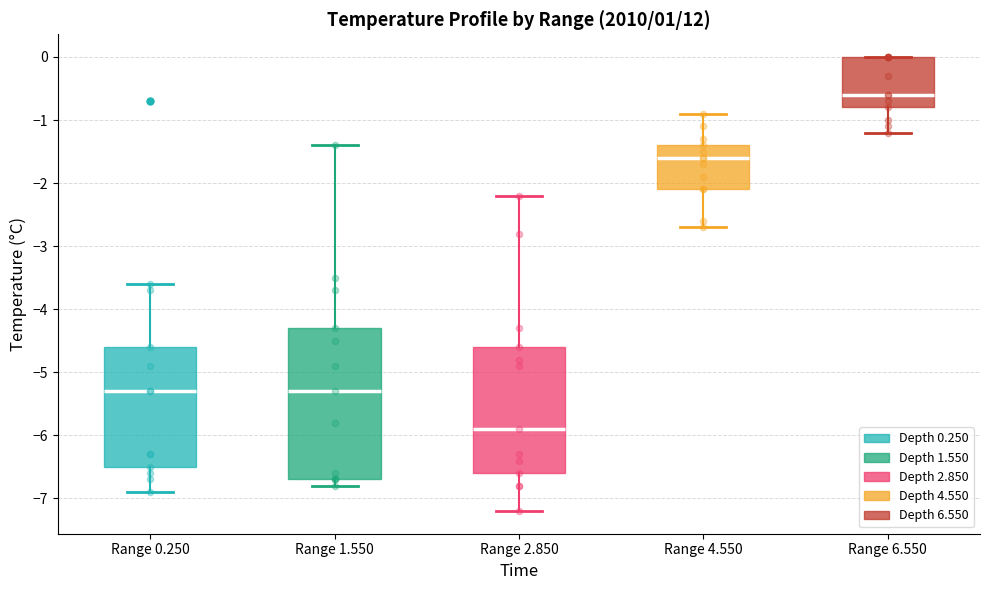

Which box has the highest median line?

Range 6.550